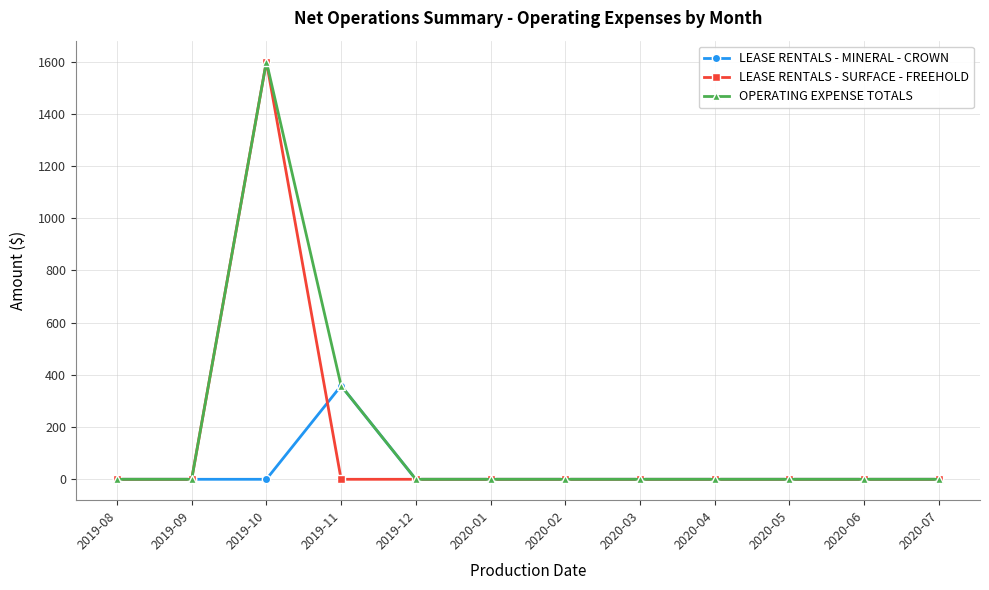

How many categories are shown in the chart?

12